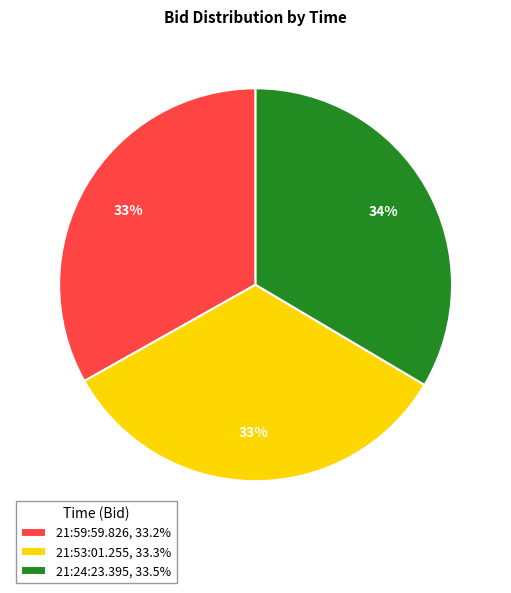

To the nearest percent, what is the combined percentage of 21:24:23.395 and 21:59:59.826?

67%